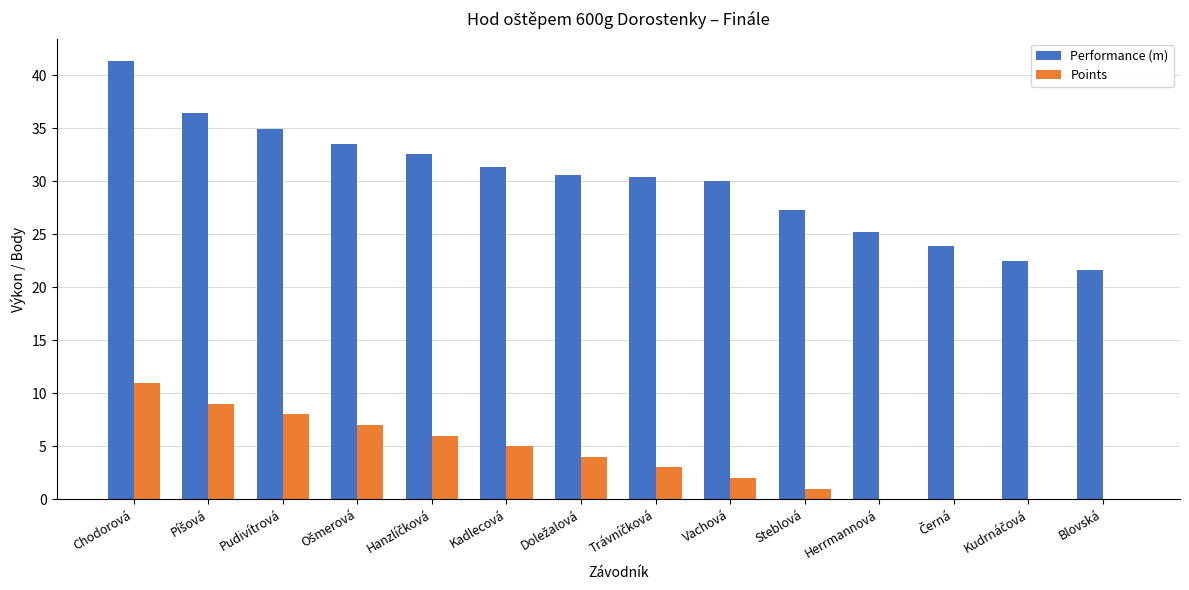

Count the number of data series in this chart.

2